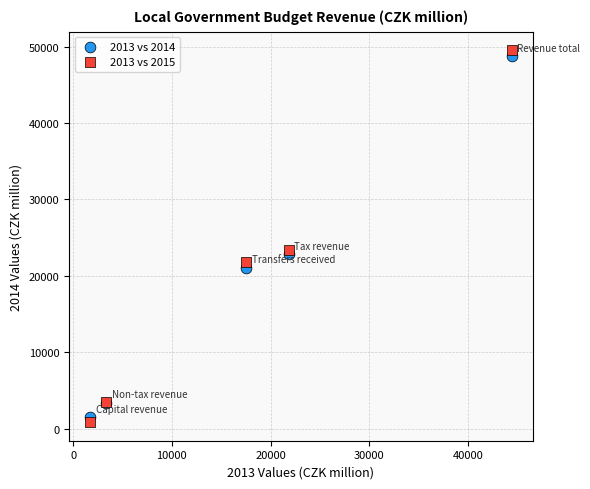

Which series contains the lowest Y value?

2013 vs 2015